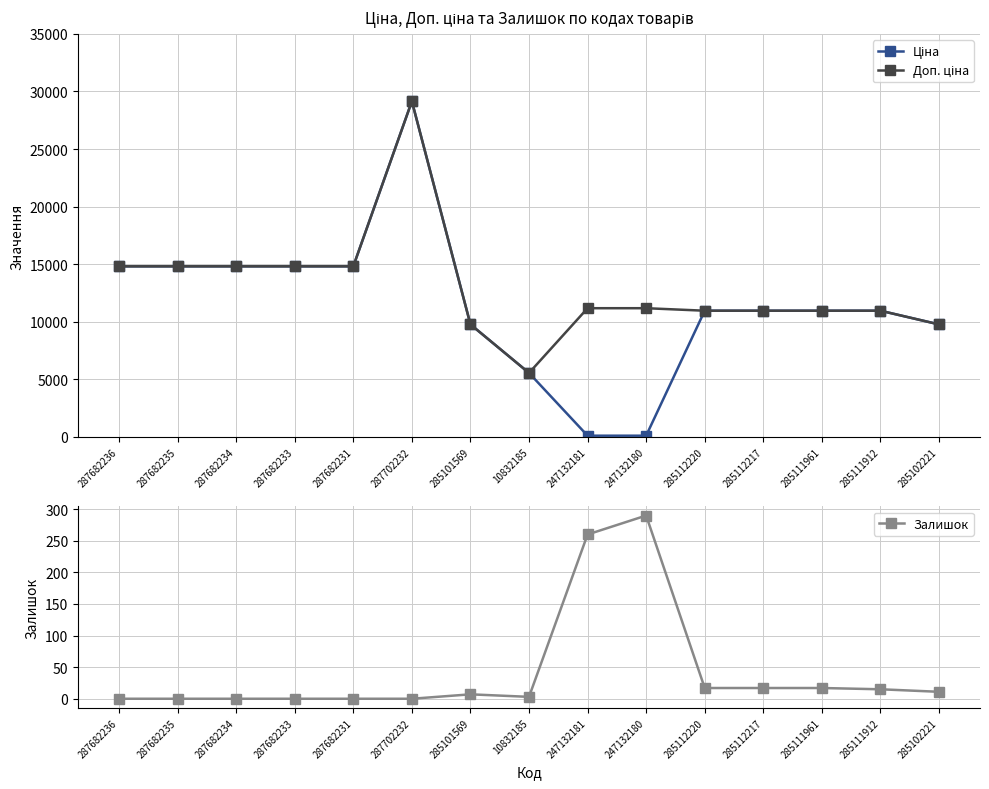

In Доп. ціна, how many points are higher than both neighbors (excluding endpoints)?

1